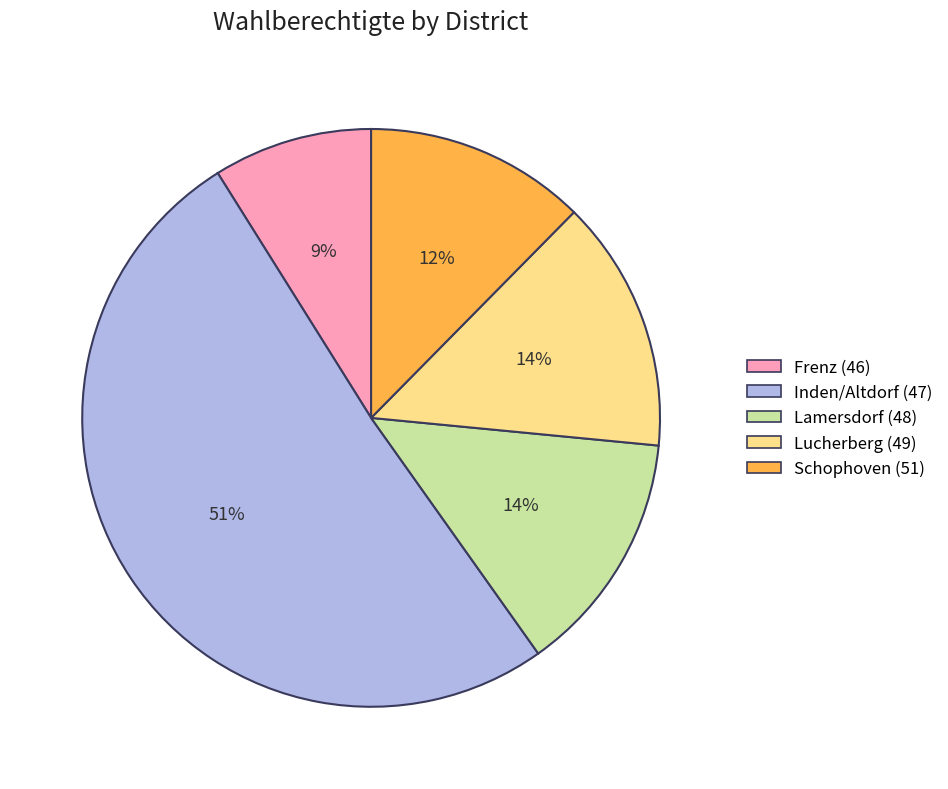

To the nearest percent, what portion does Lucherberg (49) represent?

14%